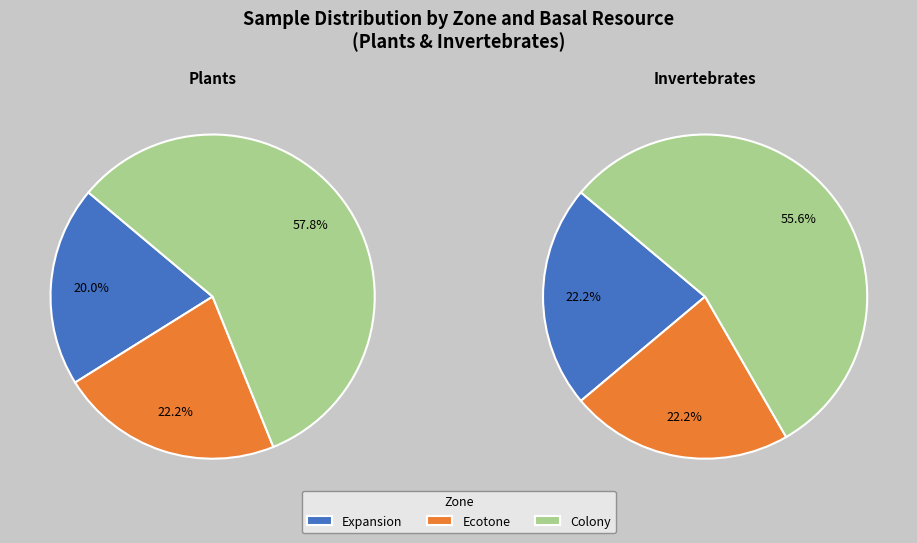

Rank the categories by Invertebrates value from lowest to highest.

Expansion, Ecotone, Colony